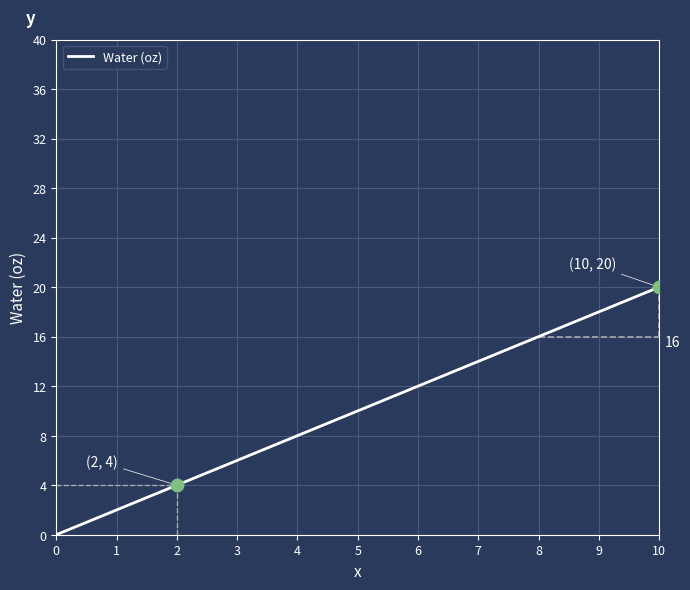

What is the change in value from 6 to 8?

+4